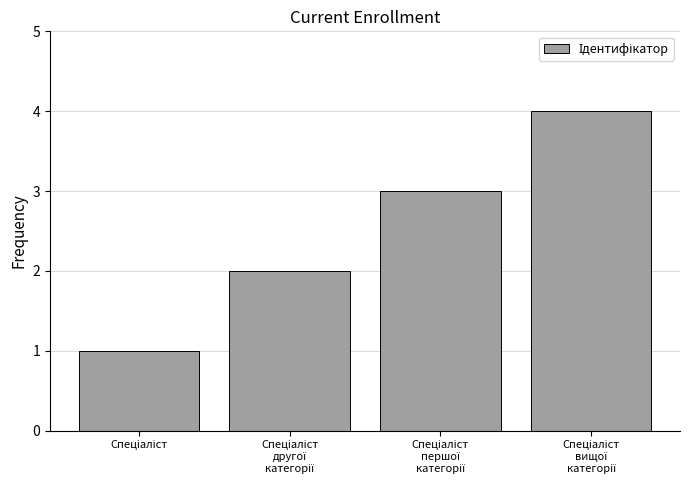

What is the difference between the maximum and minimum values?

3